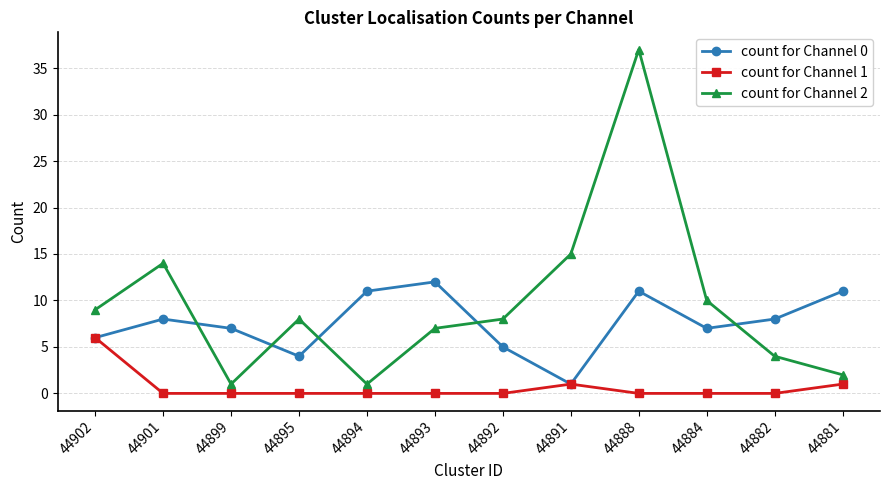

Reading left to right, transcribe all the data shown in this chart.

count for Channel 0: 6	8	7	4	11	12	5	1	11	7	8	11
count for Channel 1: 6	0	0	0	0	0	0	1	0	0	0	1
count for Channel 2: 9	14	1	8	1	7	8	15	37	10	4	2